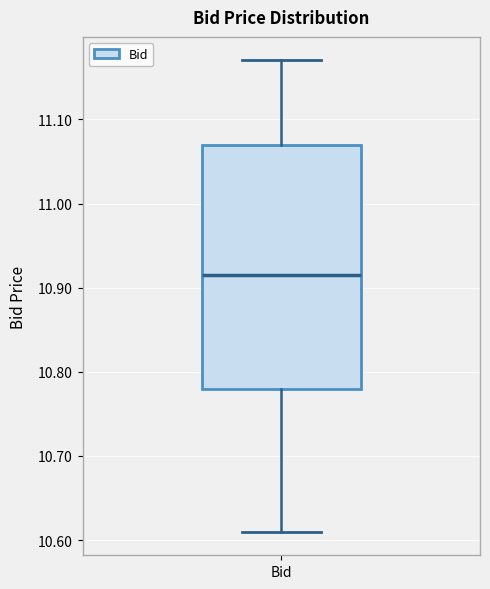

Where does the lower whisker of the box for Bid end on the y-axis? The values are not printed on the chart, so give them approximately, as read against the axis.

10.61